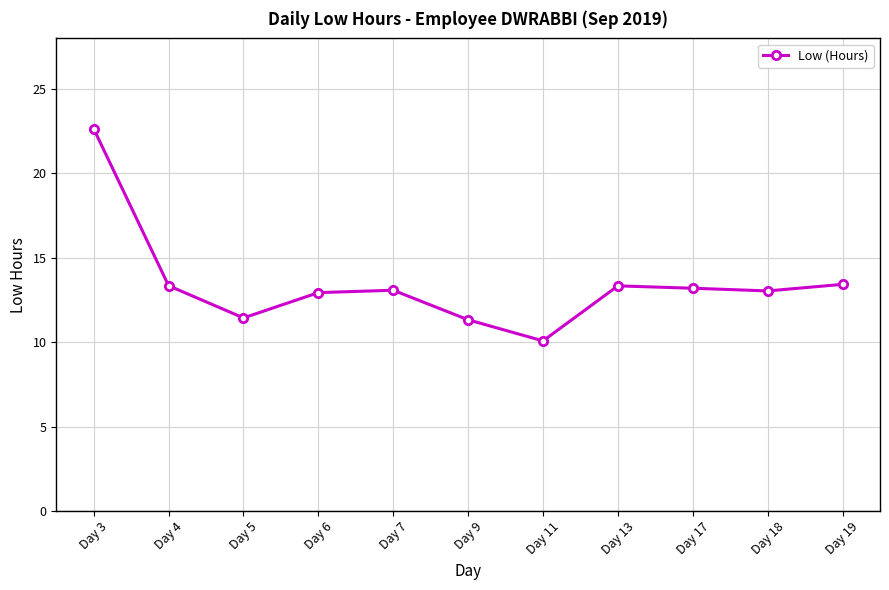

What value does the data have at Day 3?

22.6